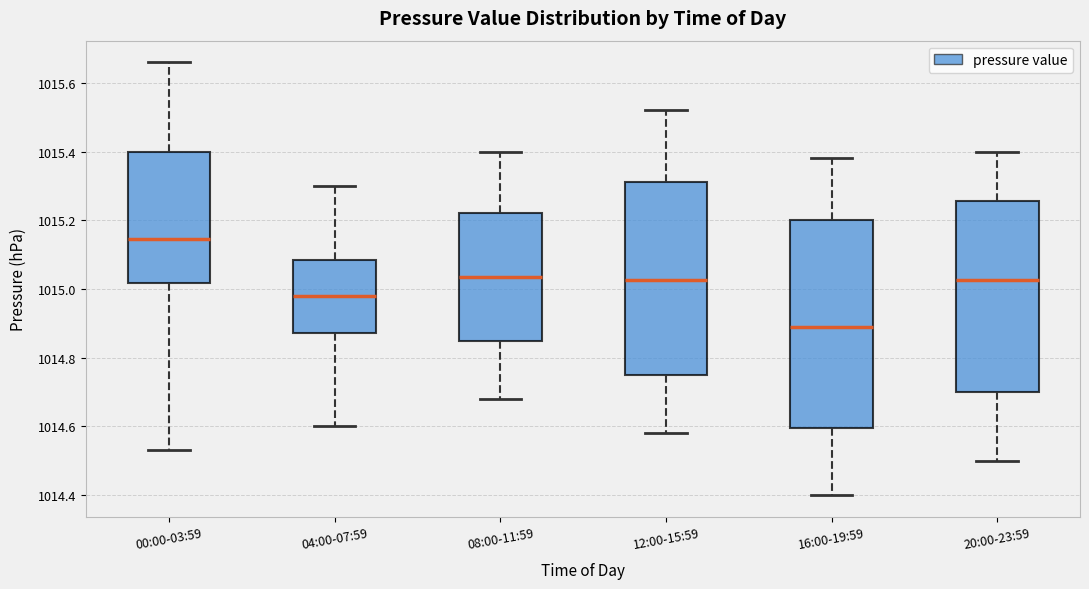

Which box is the tallest, from its lower edge to its upper edge?

16:00-19:59